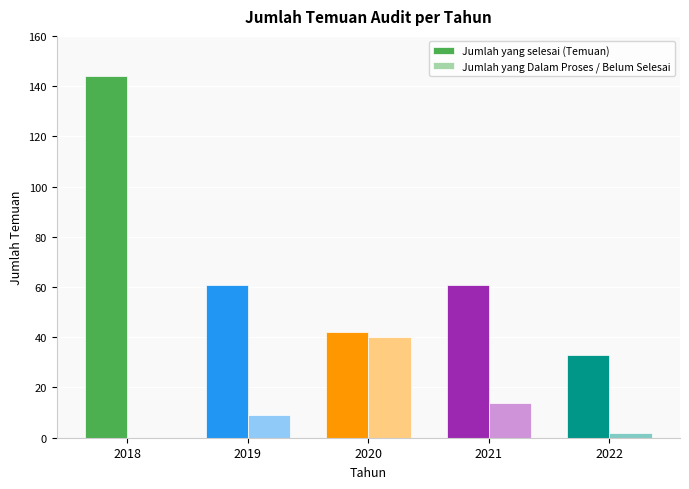

At which label is Jumlah yang Dalam Proses / Belum Selesai closest to 20?

2021